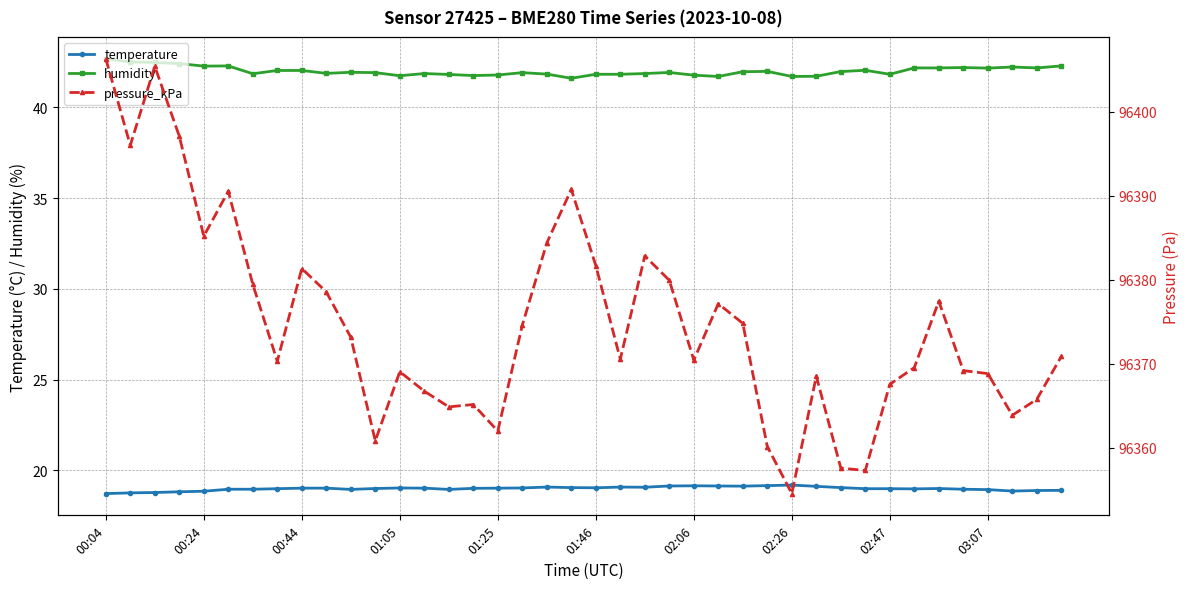

How many data points does each series have?

40